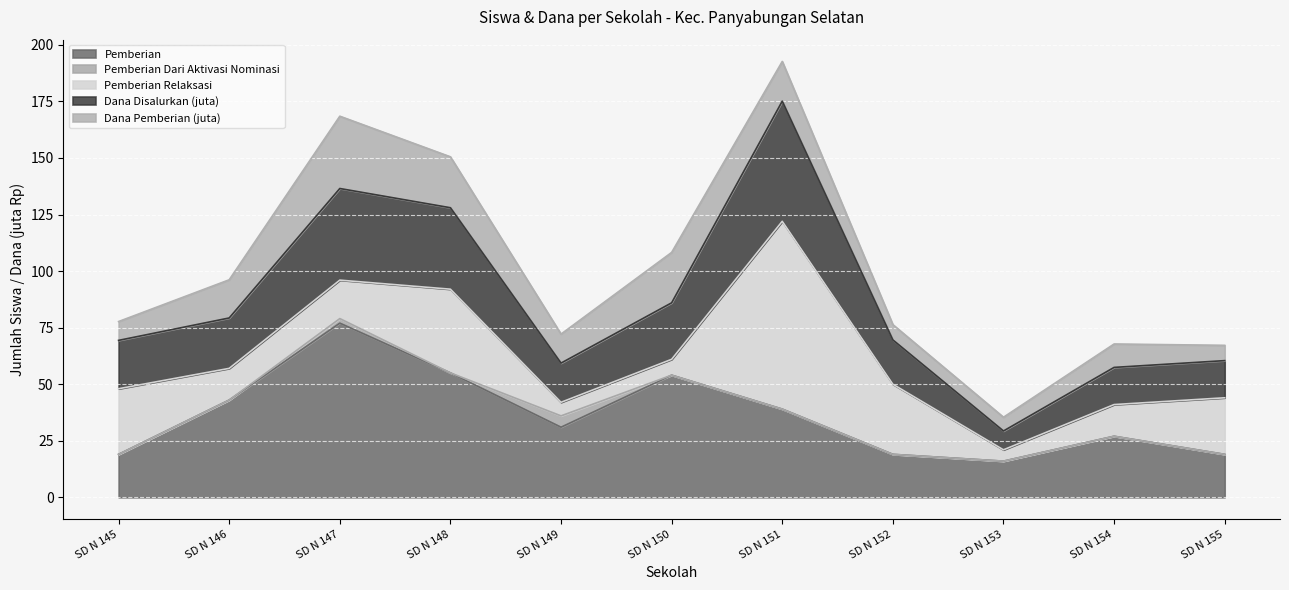

Which label corresponds to the largest value in the chart?

SD N 151